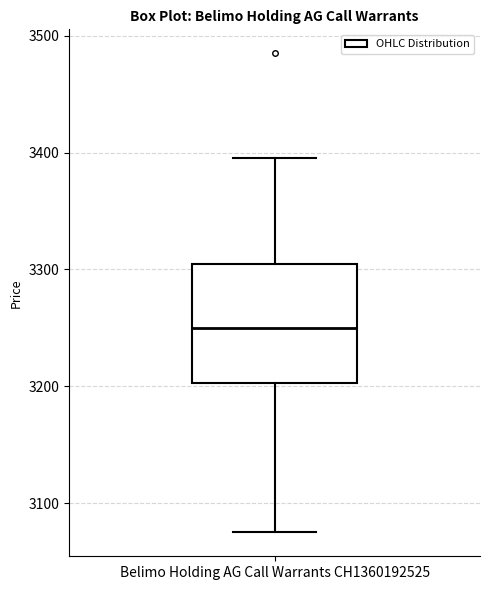

Read this box plot against the y-axis: the position of the median line, the range covered by the box, and the ends of both whiskers. The values are not printed on the chart, so give them approximately, as read against the axis.

median 3250, box 3200 to 3310, whiskers 3080 to 3400